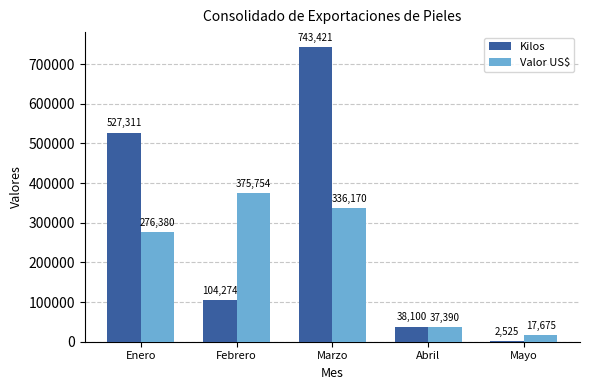

What is the spread (max minus min) of values at Abril?

710.0